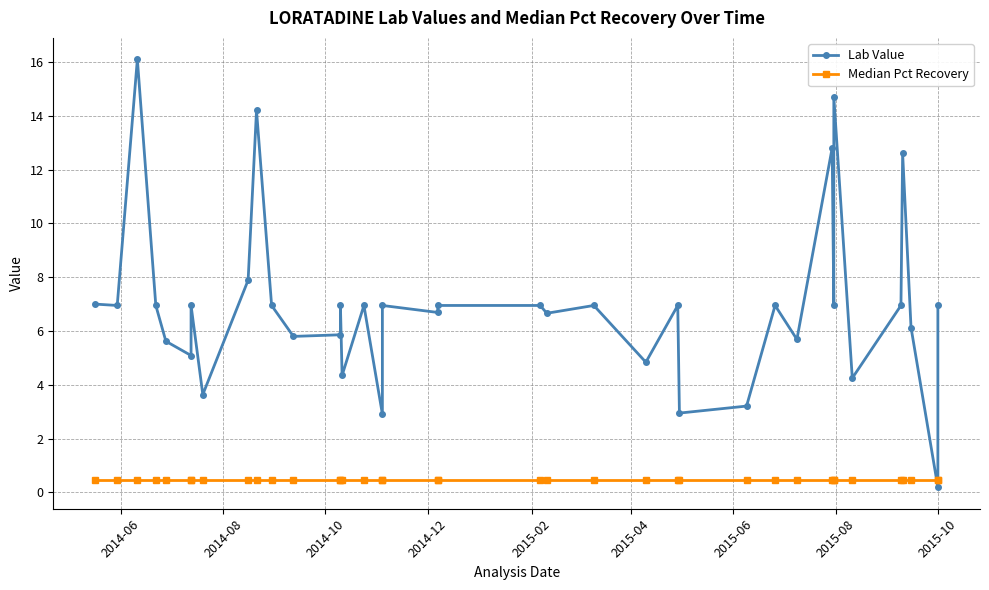

Is the value of Lab Value at 20 greater than the value of Median Pct Recovery at 12?

Yes